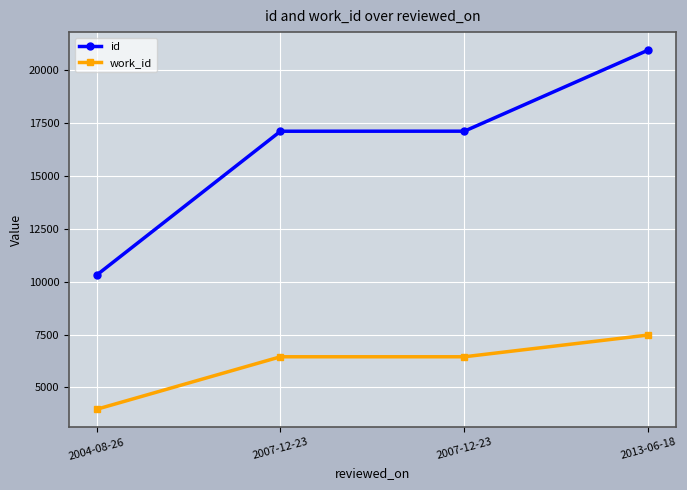

At how many categories does at least one series exceed 18305?

1